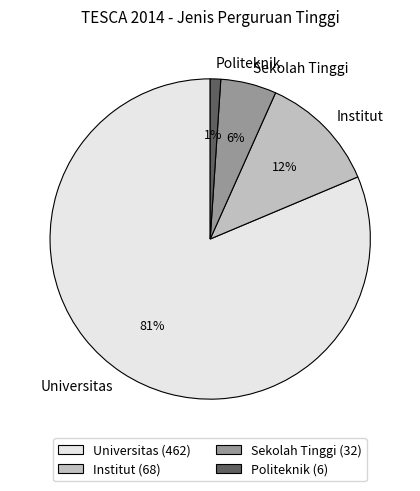

What is the majority slice?

Universitas